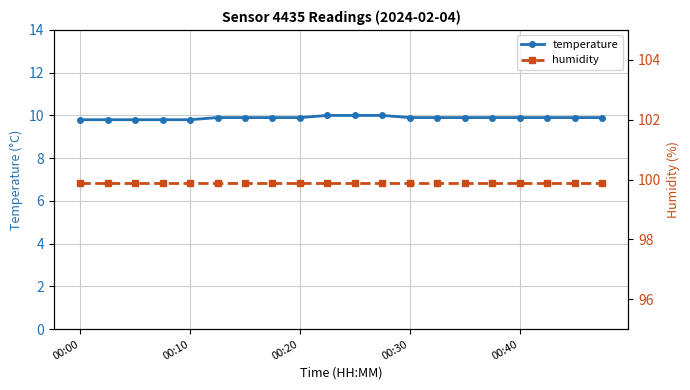

Is it true that temperature equals 9.8 at 00:00?

True